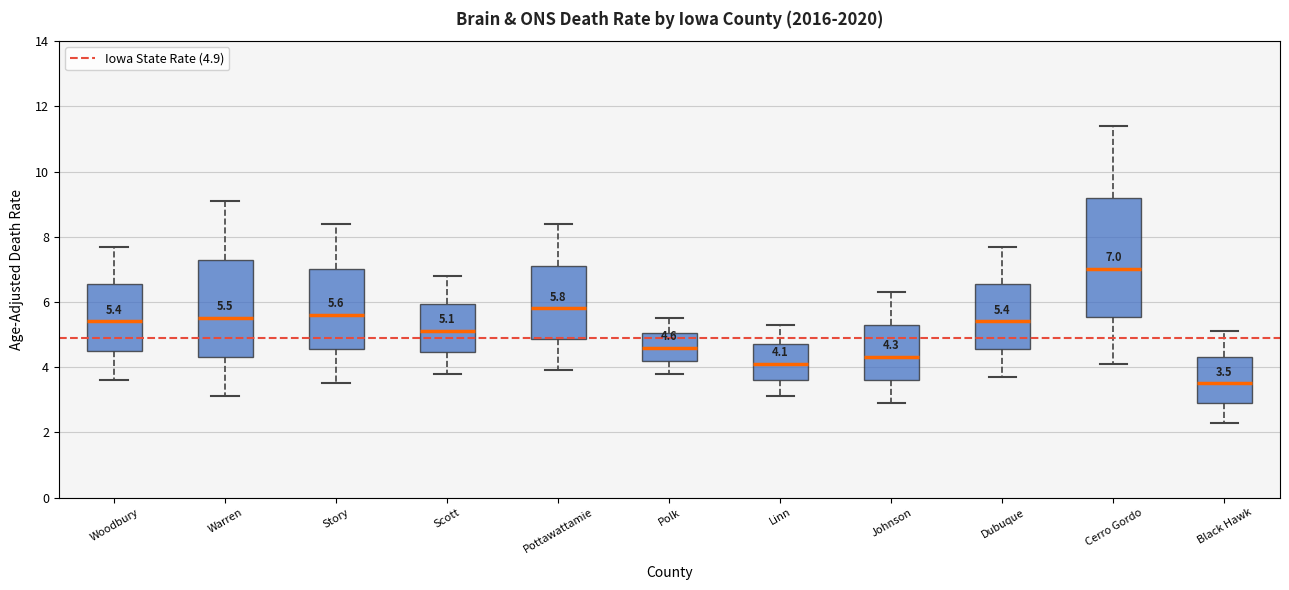

Comparing the boxes themselves (not the whiskers), which one is the tallest?

Cerro Gordo